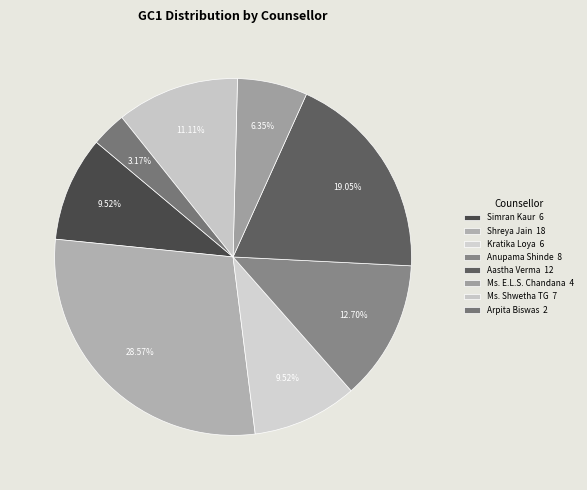

How many slices are in this pie chart?

8